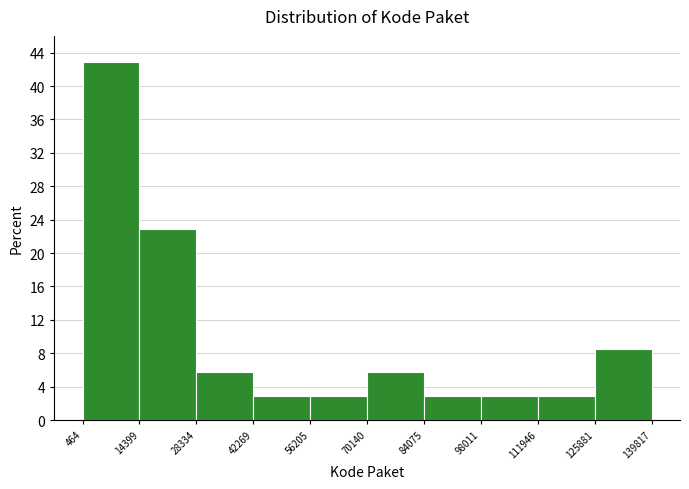

Reading left to right, list every bar in this chart as the range it spans on the x-axis followed by its height. The values are not printed on the chart, so give them approximately, as read against the axis.

464 to 14399: 43.0
14399 to 28334: 23.0
28334 to 42269: 5.5
42269 to 56205: 3.0
56205 to 70140: 3.0
70140 to 84075: 5.5
84075 to 98011: 3.0
98011 to 111946: 3.0
111946 to 125881: 3.0
125881 to 139817: 8.5